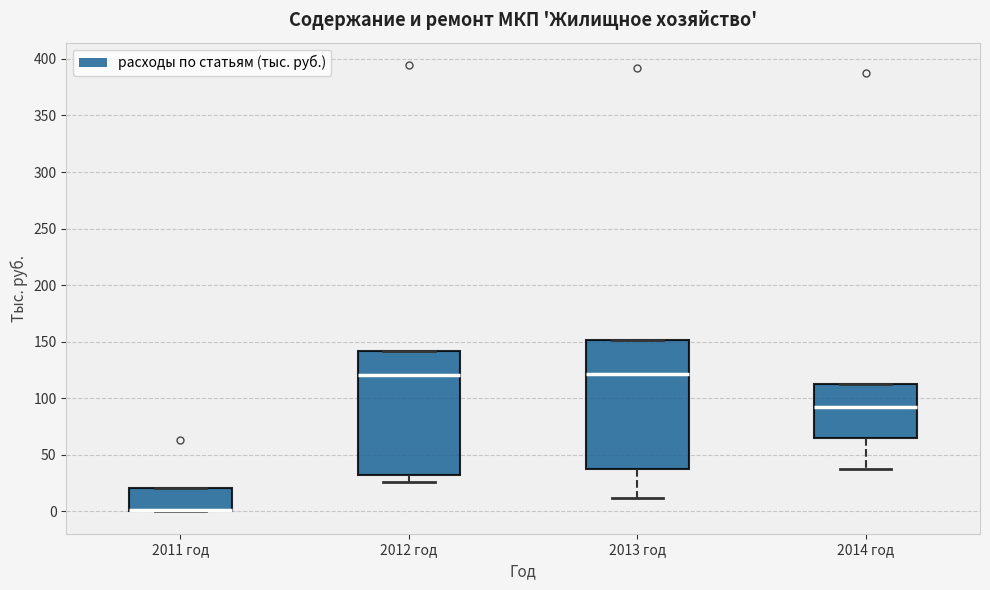

Reading left to right, read every box against the y-axis: the position of its median line, the range the box covers, and the ends of its whiskers. The values are not printed on the chart, so give them approximately, as read against the axis.

2011 год: median 0 (drawn on the box's lower edge), box 0 to 20, whiskers 0 to 20
2012 год: median 120, box 30 to 140, whiskers 25 to 140
2013 год: median 120, box 35 to 150, whiskers 10 to 150
2014 год: median 90, box 65 to 115, whiskers 35 to 115